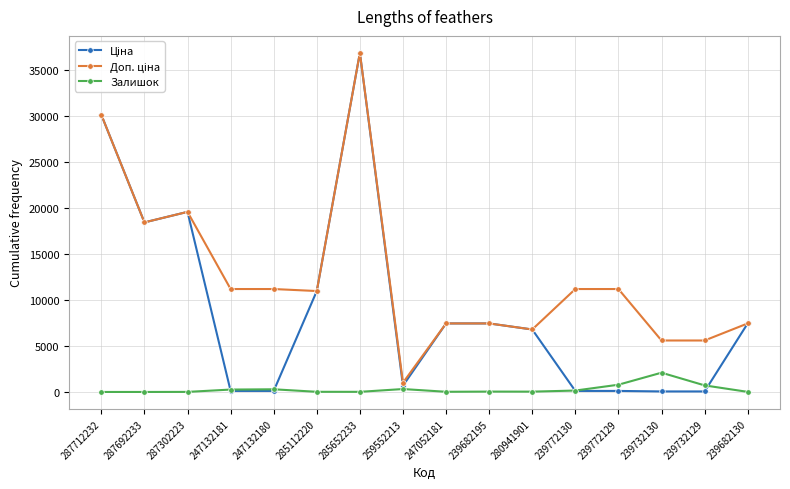

At how many categories does at least one series exceed 31700?

1